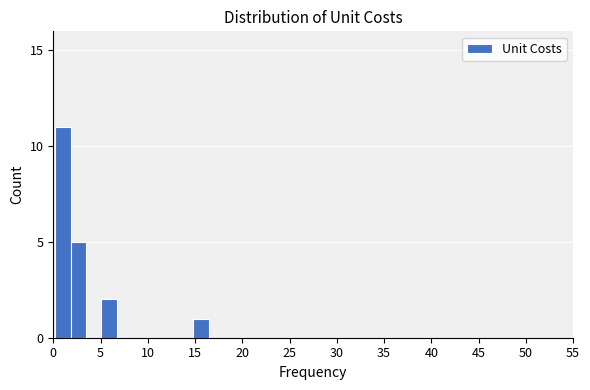

Around what value on the x-axis is the tallest bar? Give the approximate position of its centre, as read against the axis.

1.0